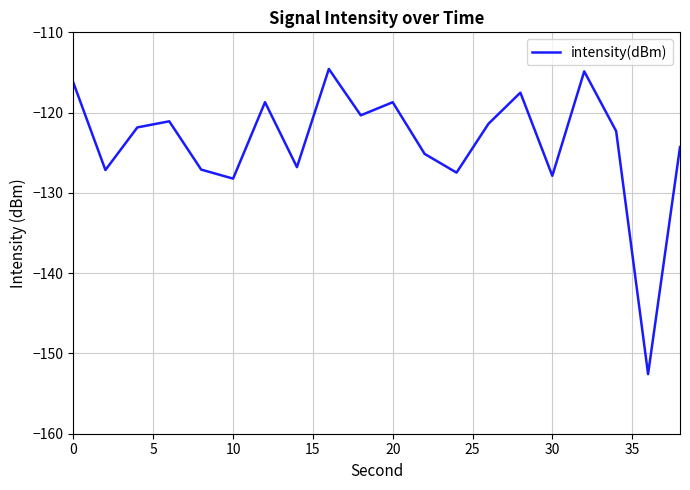

What is the minimum value shown in the chart?

-152.6